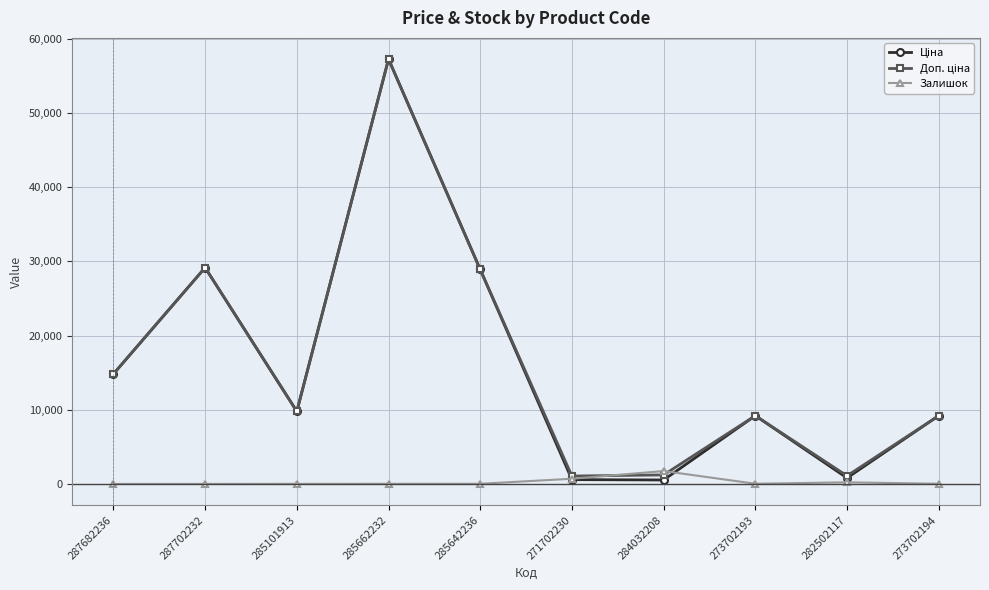

The value of Залишок at 287702232 is 0.0. True or false?

True